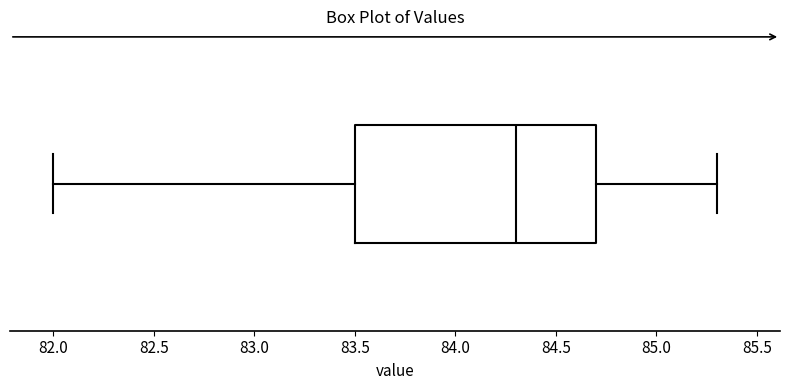

Transcribe this box plot: give where the median line is, the range the box spans, and where the two whiskers end, as read against the x-axis. The values are not printed on the chart, so give them approximately, as read against the axis.

median 84.3, box 83.5 to 84.7, whiskers 82.0 to 85.3